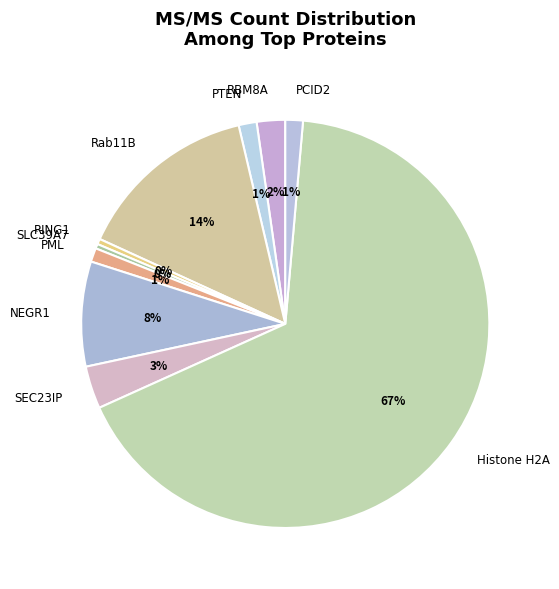

True or false: PCID2 accounts for 11% of the total.

False